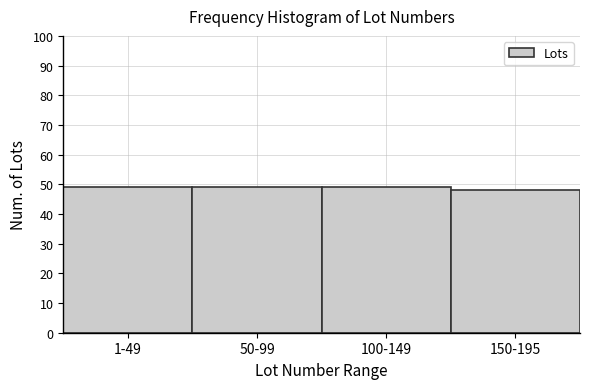

Reading left to right, list all the values displayed in this chart.

49	49	49	48